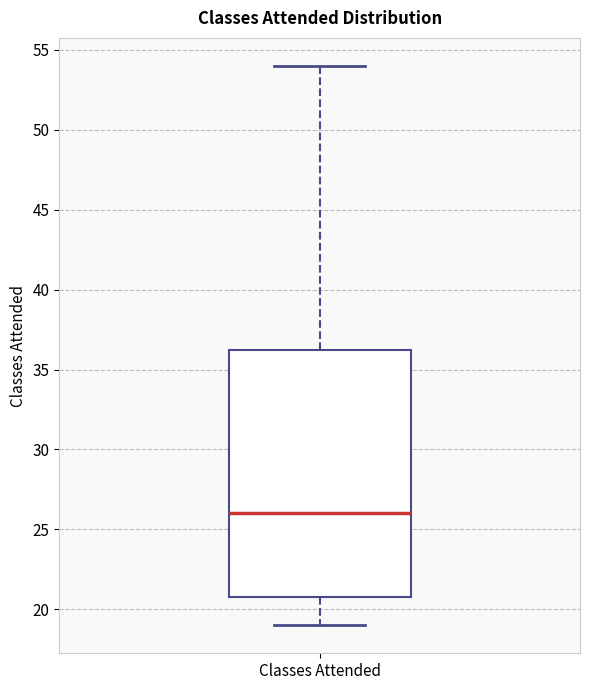

Transcribe this box plot: give where the median line is, the range the box spans, and where the two whiskers end, as read against the y-axis. The values are not printed on the chart, so give them approximately, as read against the axis.

median 26.0, box 21.0 to 36.5, whiskers 19.0 to 54.0